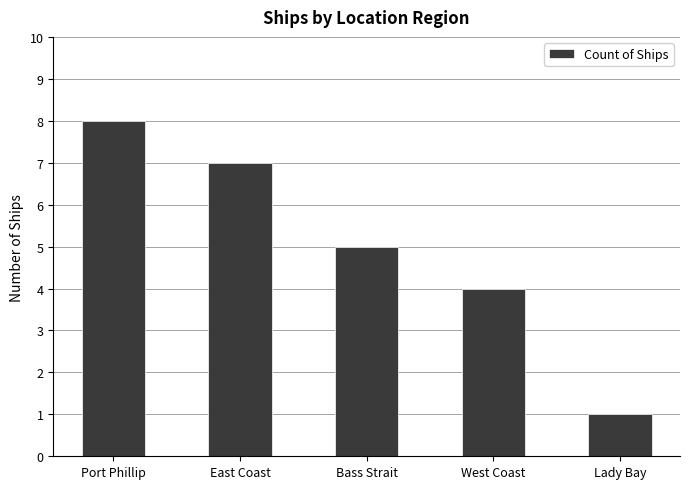

What is the minimum value shown in the chart?

1